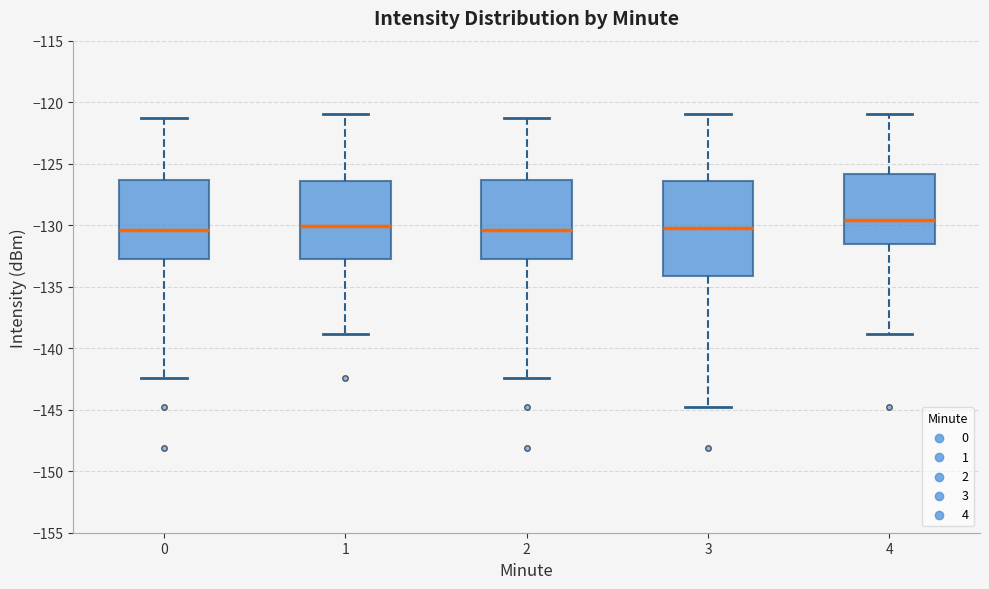

Where is the upper edge of the box at x = 1 on the y-axis? The values are not printed on the chart, so give them approximately, as read against the axis.

-126.5